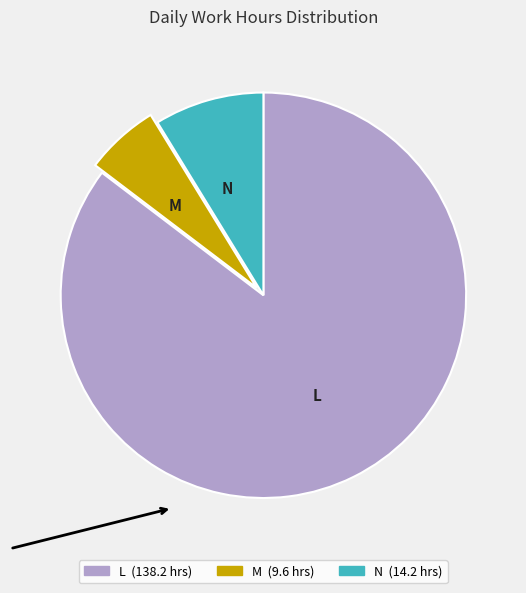

Does any single category account for the majority?

Yes